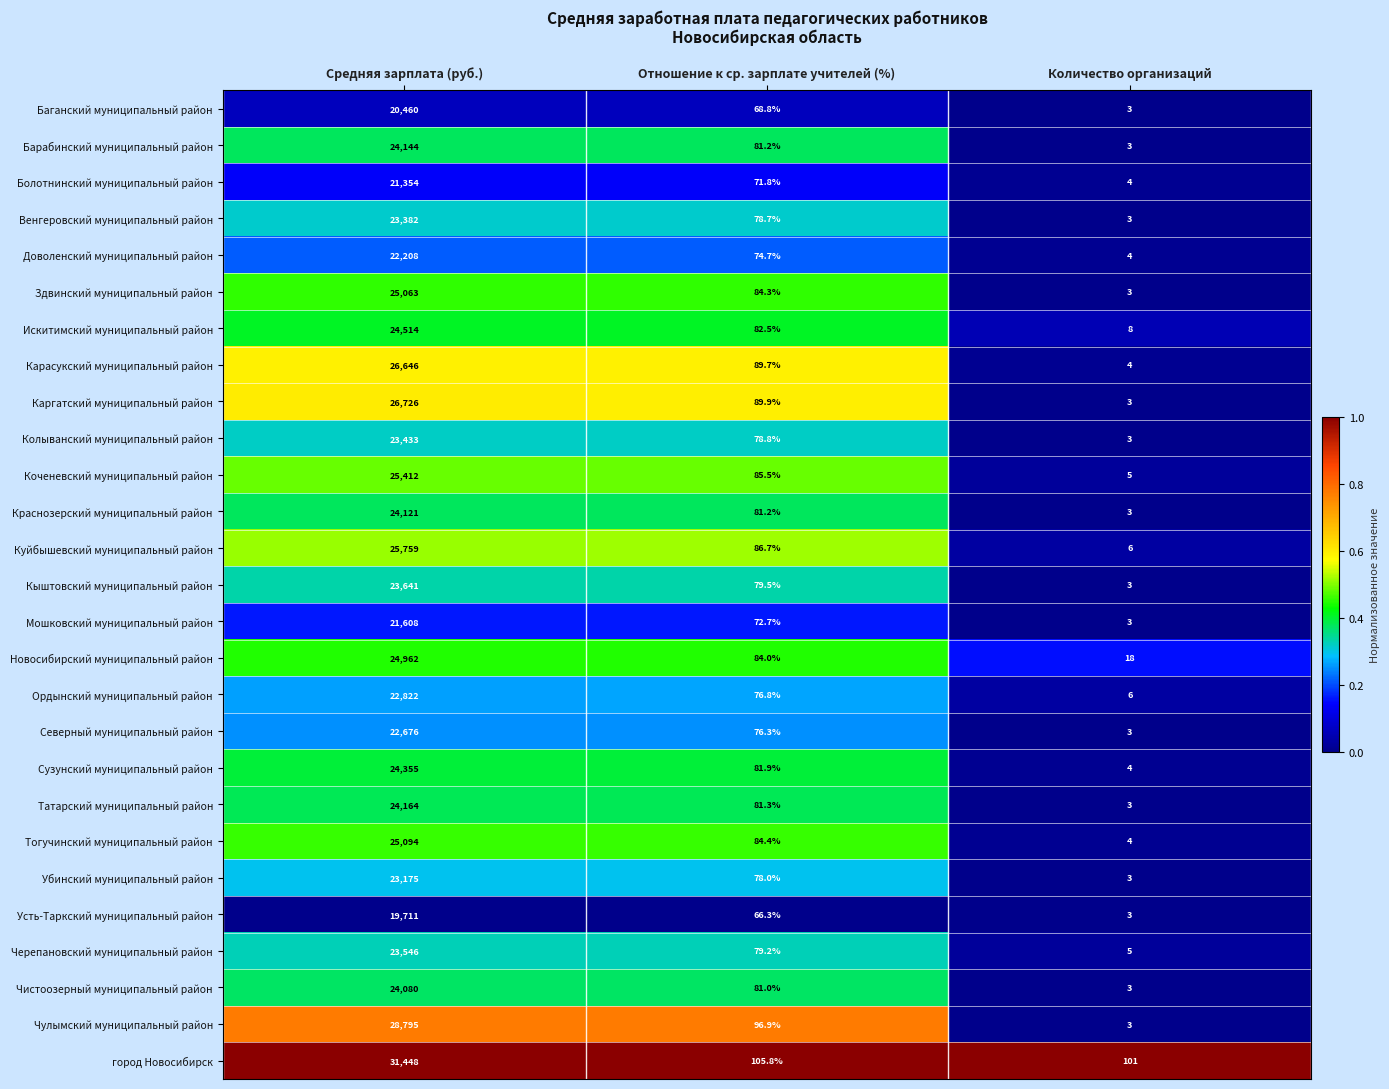

What is the greatest value displayed?

31448.0